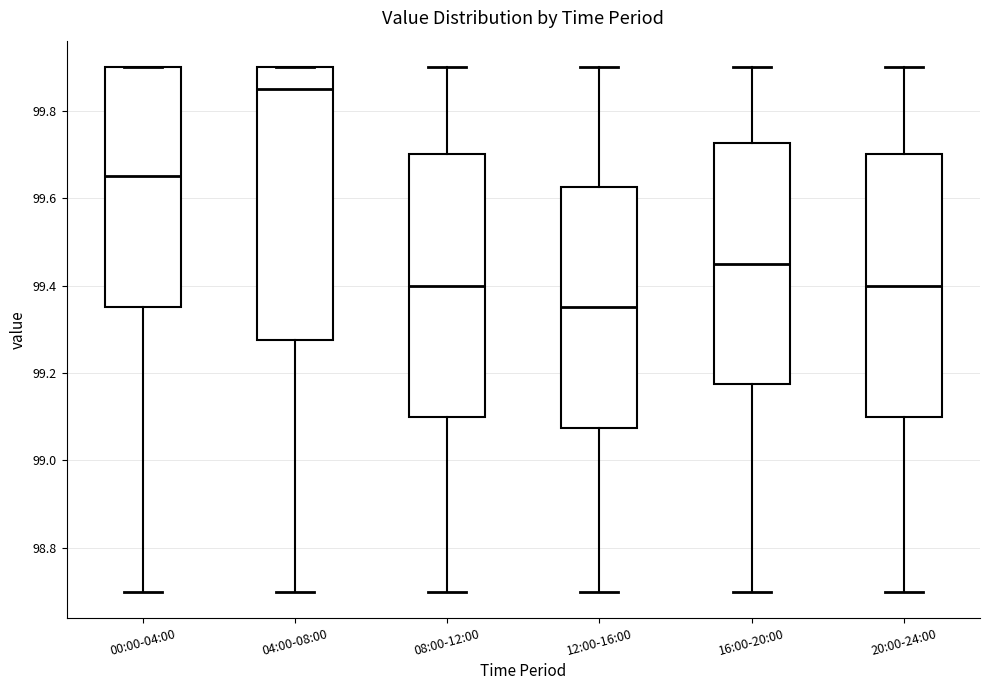

Comparing the boxes themselves (not the whiskers), which one is the tallest?

04:00-08:00